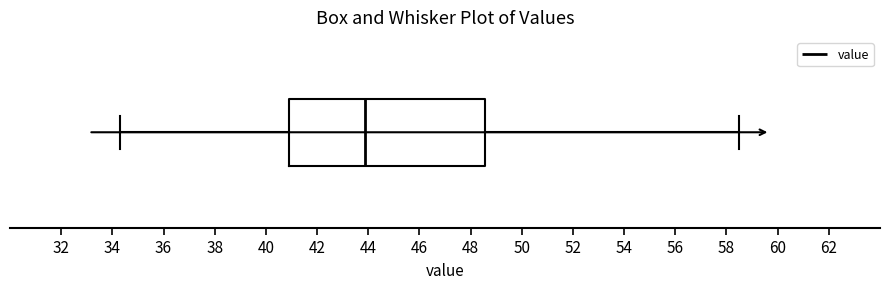

Transcribe this box plot: give where the median line is, the range the box spans, and where the two whiskers end, as read against the x-axis. The values are not printed on the chart, so give them approximately, as read against the axis.

median 43.8, box 41.0 to 48.6, whiskers 34.2 to 58.6